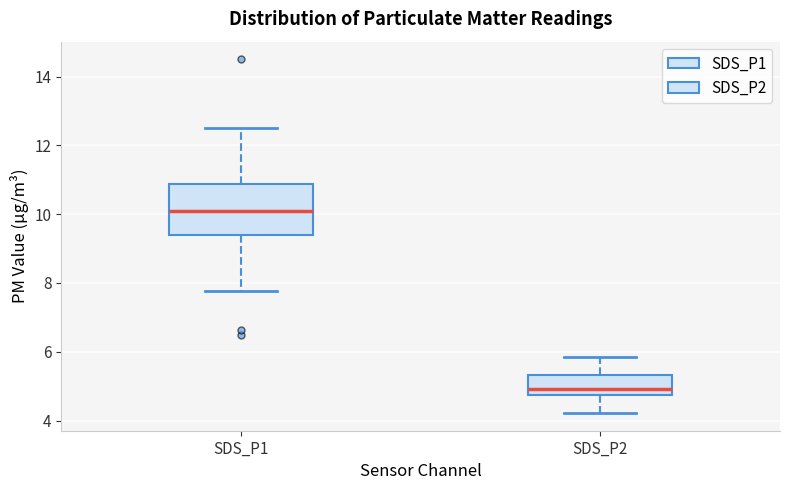

Which box's median line is the highest?

SDS_P1